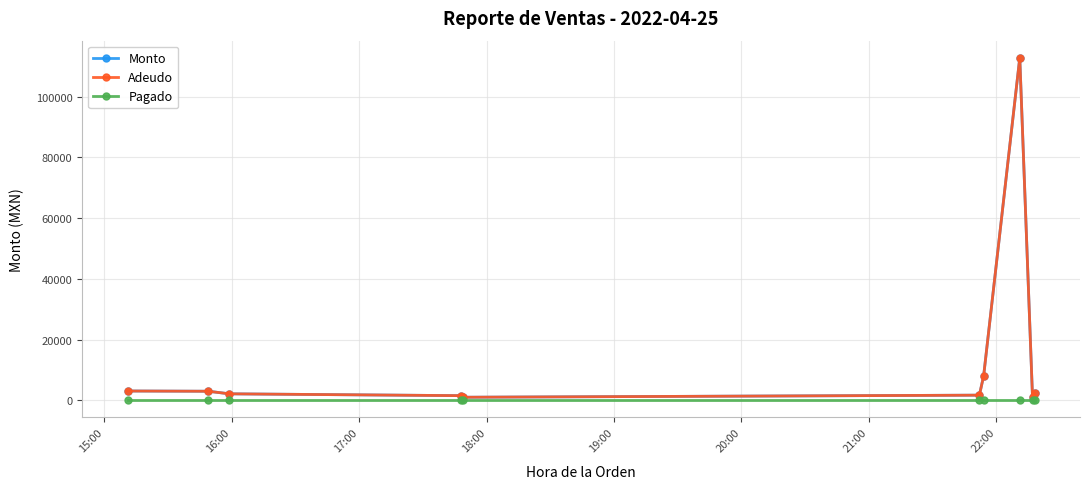

Is this an area chart (filled region under the line)?

No